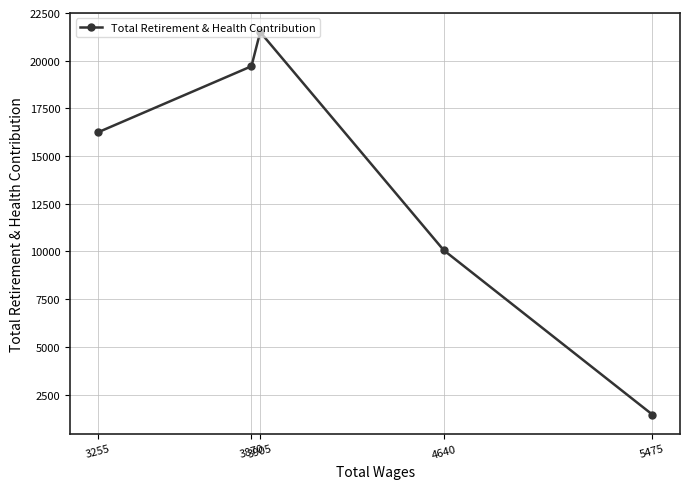

Approximately how many times larger is the value at 3870 compared to 5475?

13.6